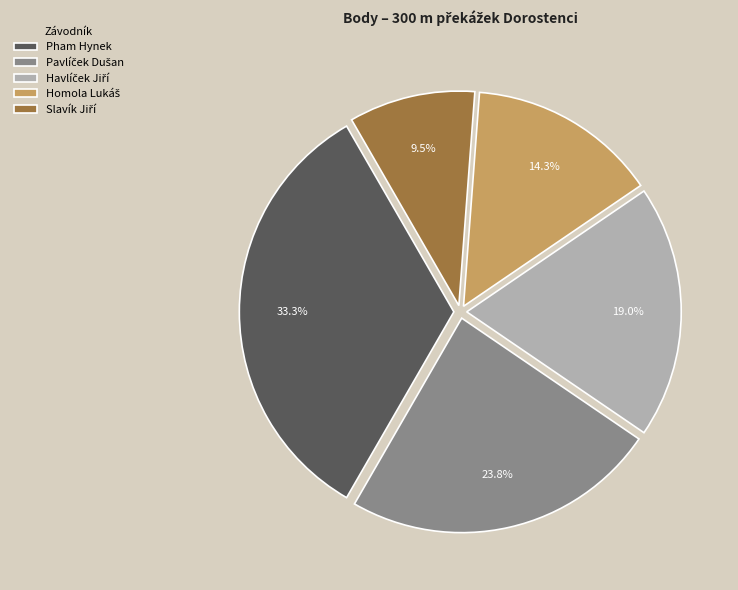

Is there any slice that represents more than half of the pie?

No